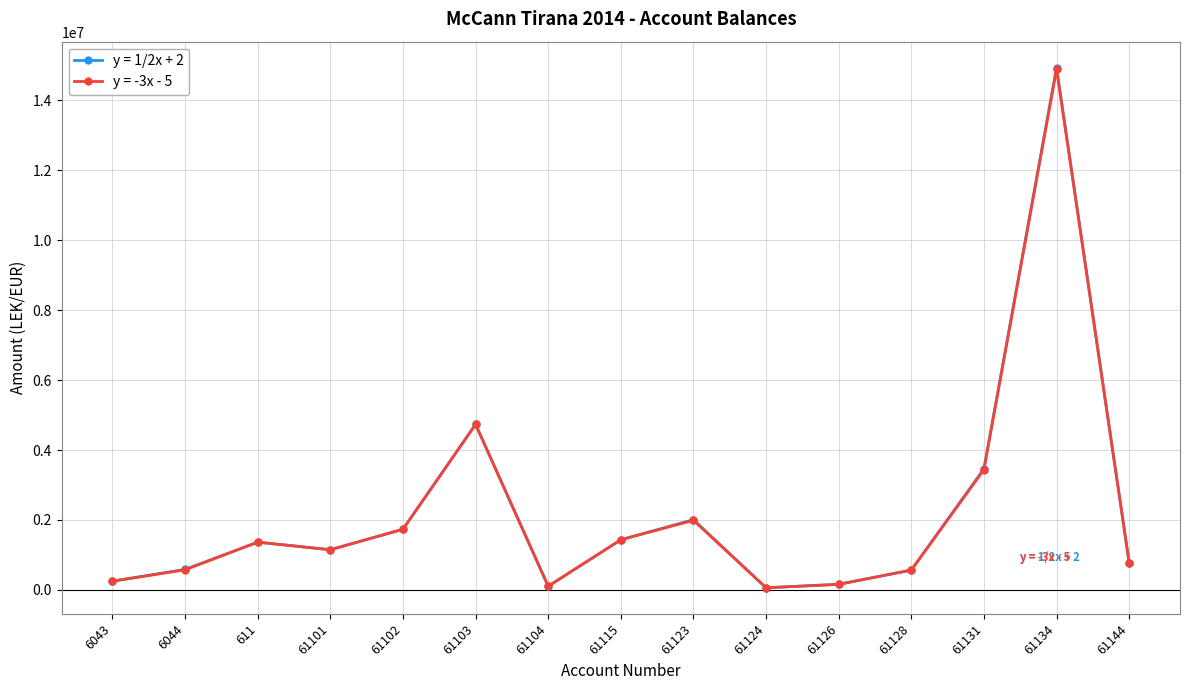

How many values in the y = 1/2x + 2 series are below 1149043?

7